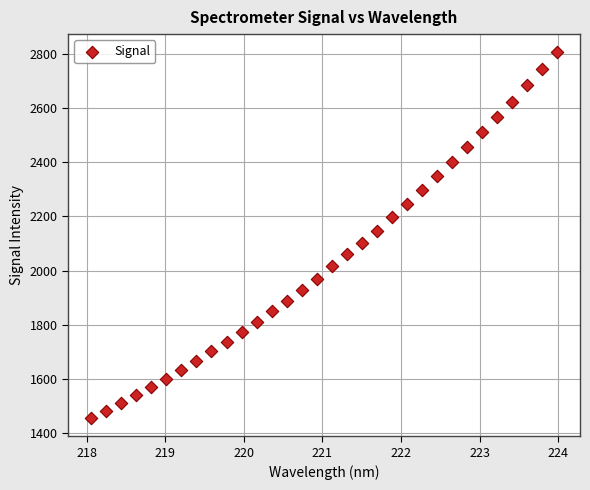

What is the range of Y values (max minus min)?

1349.6